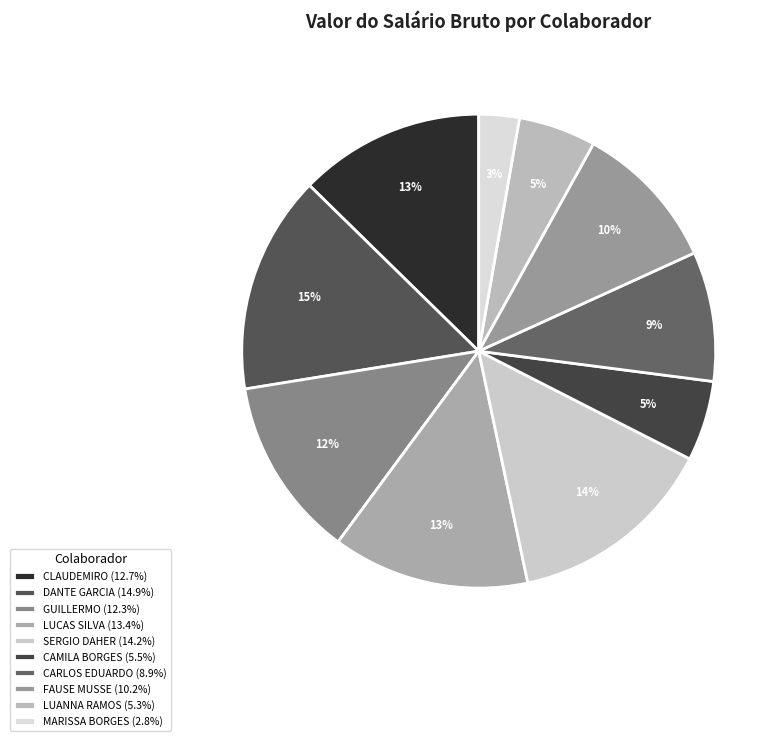

Is there a majority slice in this chart?

No